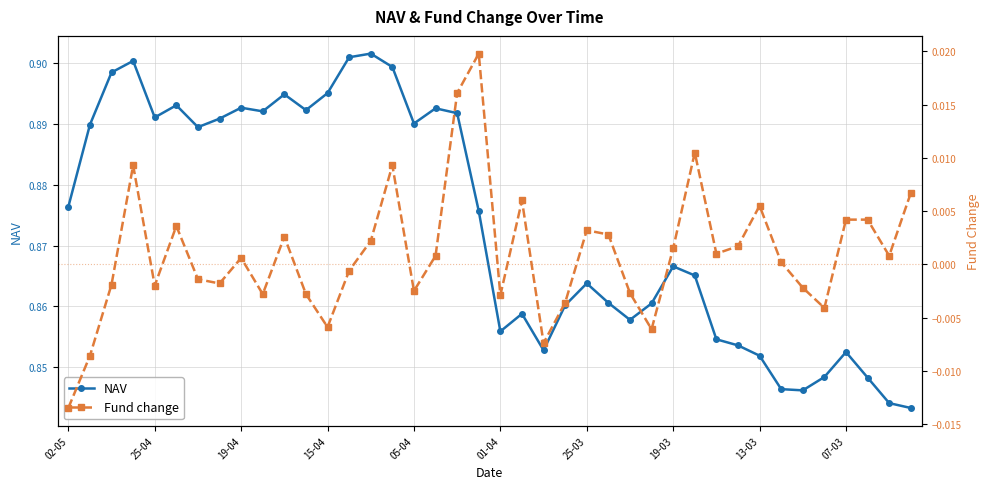

What value does the NAV series have at 22?

0.9